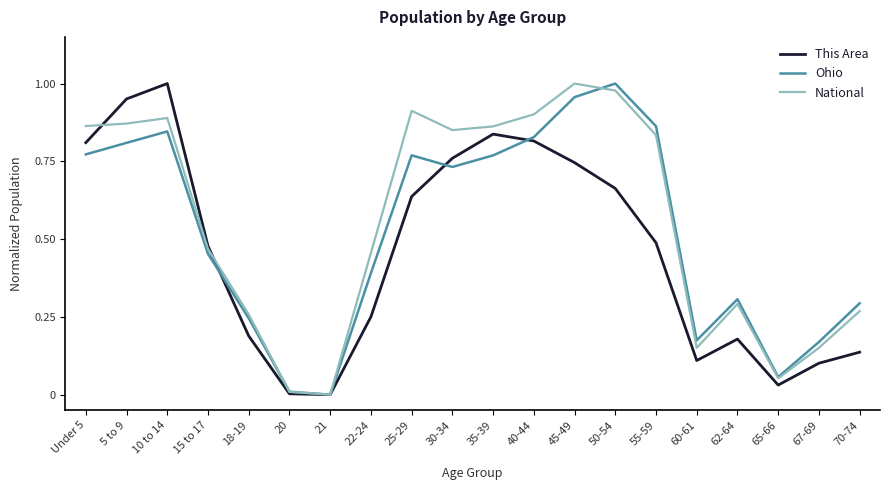

At which category does National reach its first local peak?

10 to 14